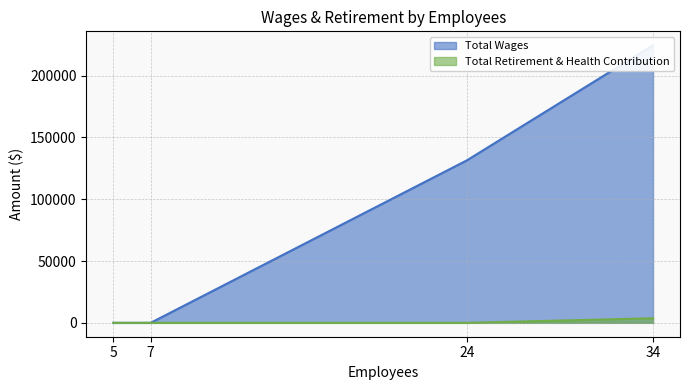

At which category is the sum across all series the highest?

34